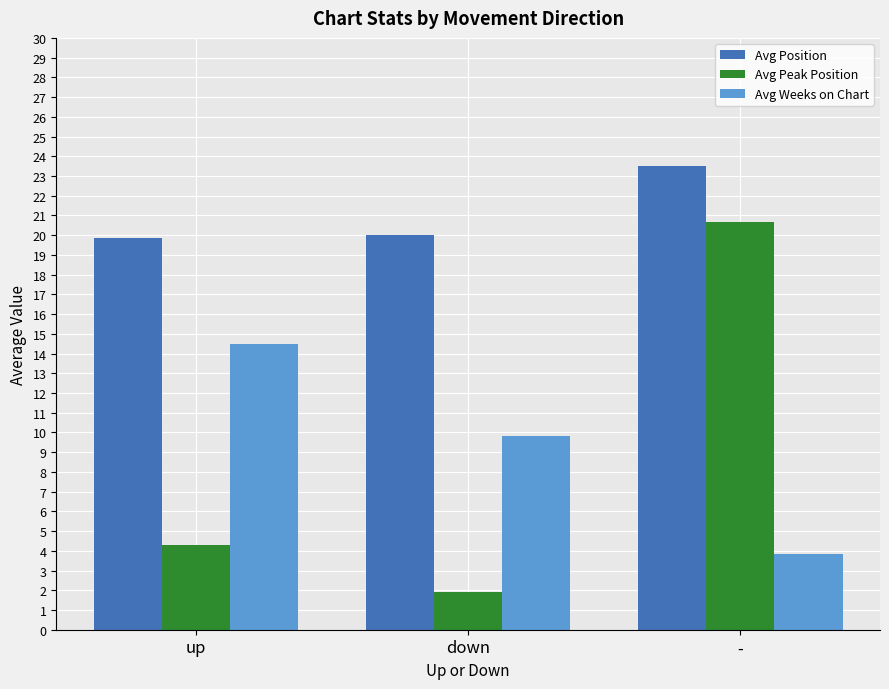

Count the number of categories in the chart.

3